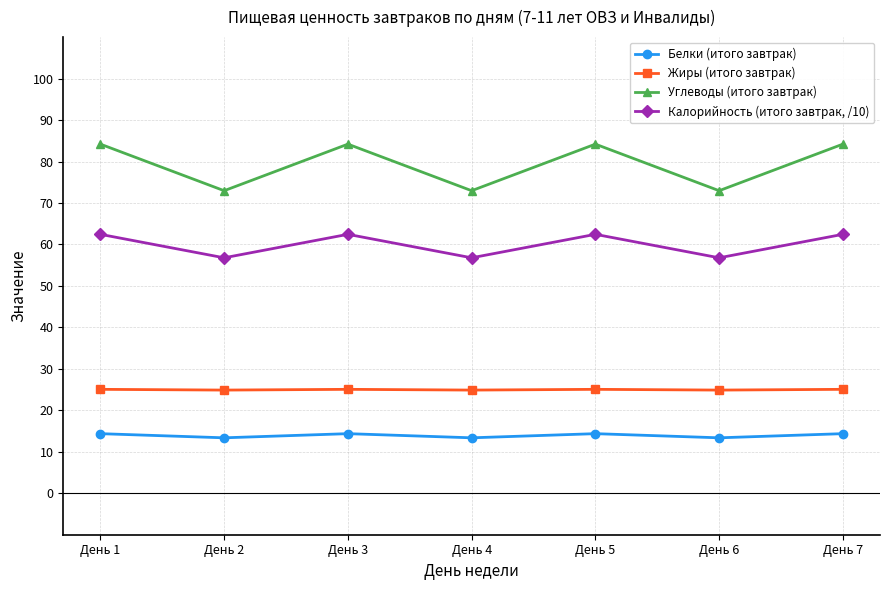

Rank the series at День 5 from highest to lowest value.

Углеводы (итого завтрак), Калорийность (итого завтрак, /10), Жиры (итого завтрак), Белки (итого завтрак)